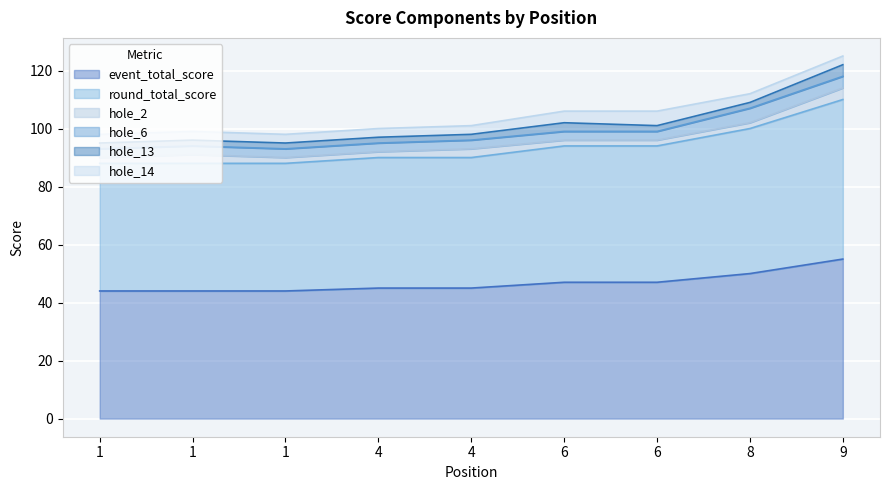

Is the value of round_total_score at 4 greater than the value of hole_6 at 6?

Yes